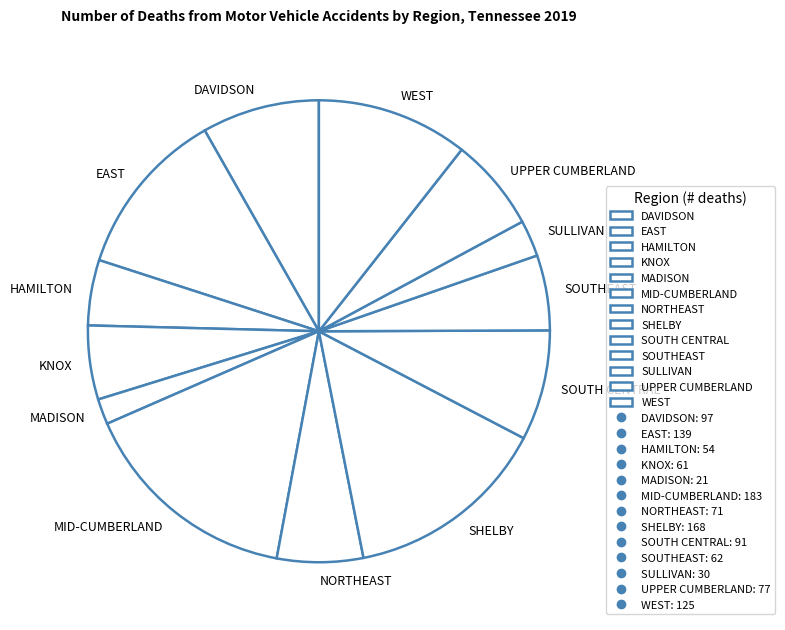

Do EAST and SULLIVAN together represent more than half of the pie?

No